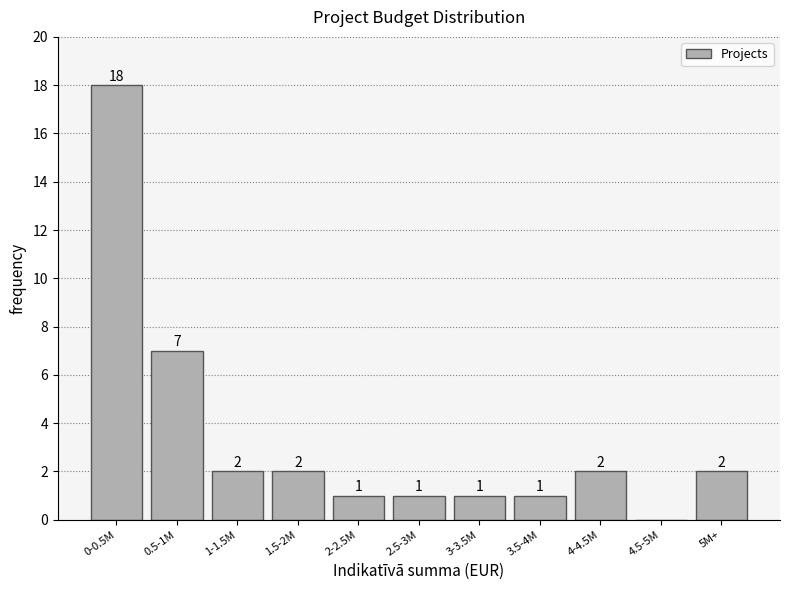

Reading right to left, transcribe all the data shown in this chart.

5M+=2	4.5-5M=0	4-4.5M=2	3.5-4M=1	3-3.5M=1	2.5-3M=1	2-2.5M=1	1.5-2M=2	1-1.5M=2	0.5-1M=7	0-0.5M=18